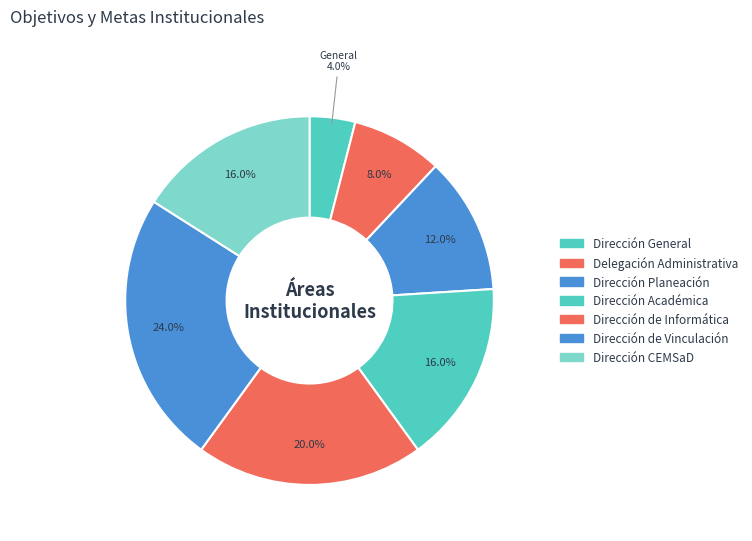

How many segments does this pie chart have?

7